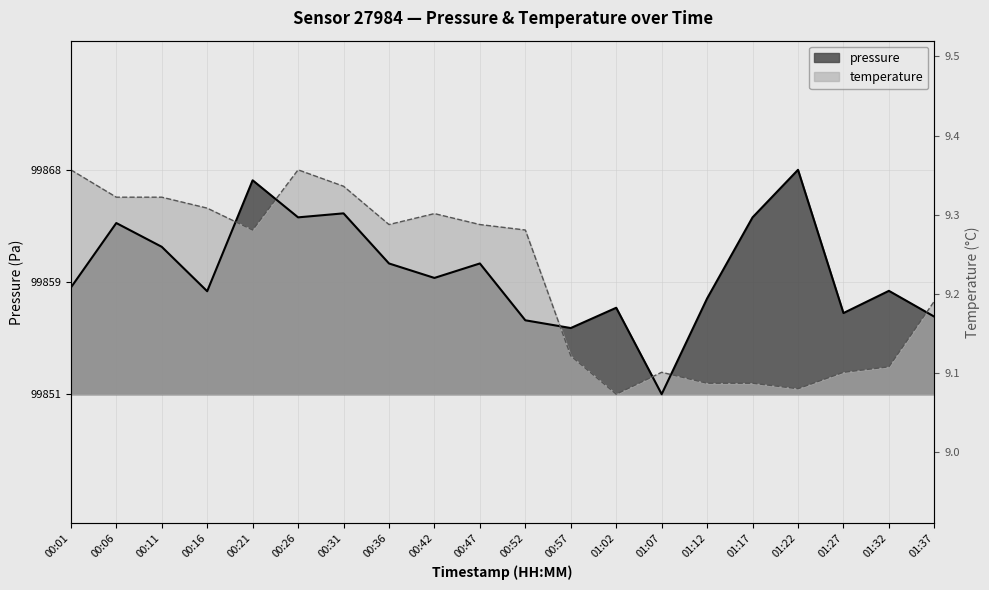

True or false: temperature has a value of 99863.9 at 00:47.

True